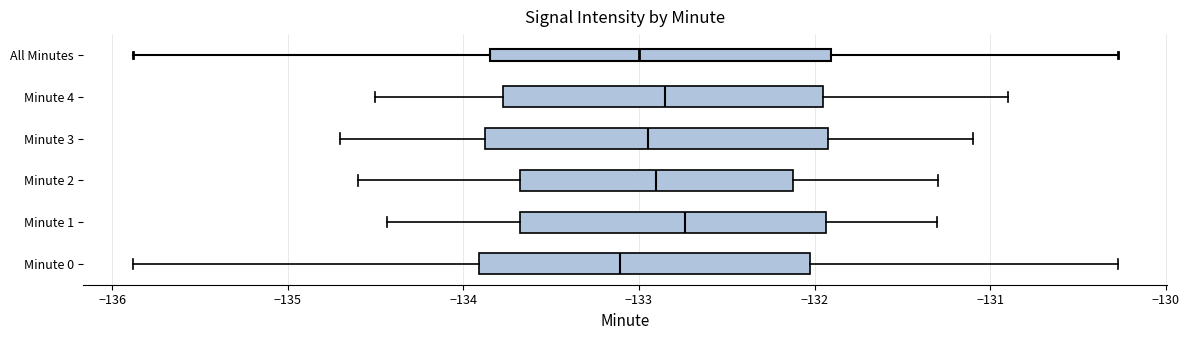

Reading bottom to top, transcribe this box plot: for each box, give where its median line is, the range the box spans, and where its two whiskers end, as read against the x-axis. The values are not printed on the chart, so give them approximately, as read against the axis.

Minute 0: median -133.1, box -133.9 to -132.0, whiskers -135.9 to -130.3
Minute 1: median -132.7, box -133.7 to -131.9, whiskers -134.4 to -131.3
Minute 2: median -132.9, box -133.7 to -132.1, whiskers -134.6 to -131.3
Minute 3: median -132.9, box -133.9 to -131.9, whiskers -134.7 to -131.1
Minute 4: median -132.8, box -133.8 to -131.9, whiskers -134.5 to -130.9
All Minutes: median -133.0, box -133.9 to -131.9, whiskers -135.9 to -130.3